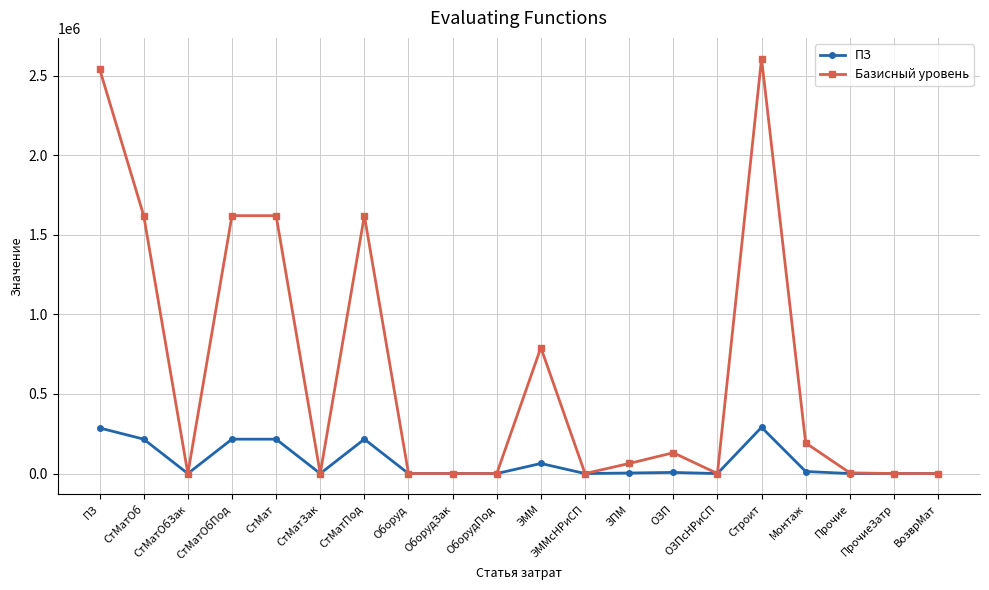

At which category does ПЗ reach its first local valley?

СтМатОбЗак